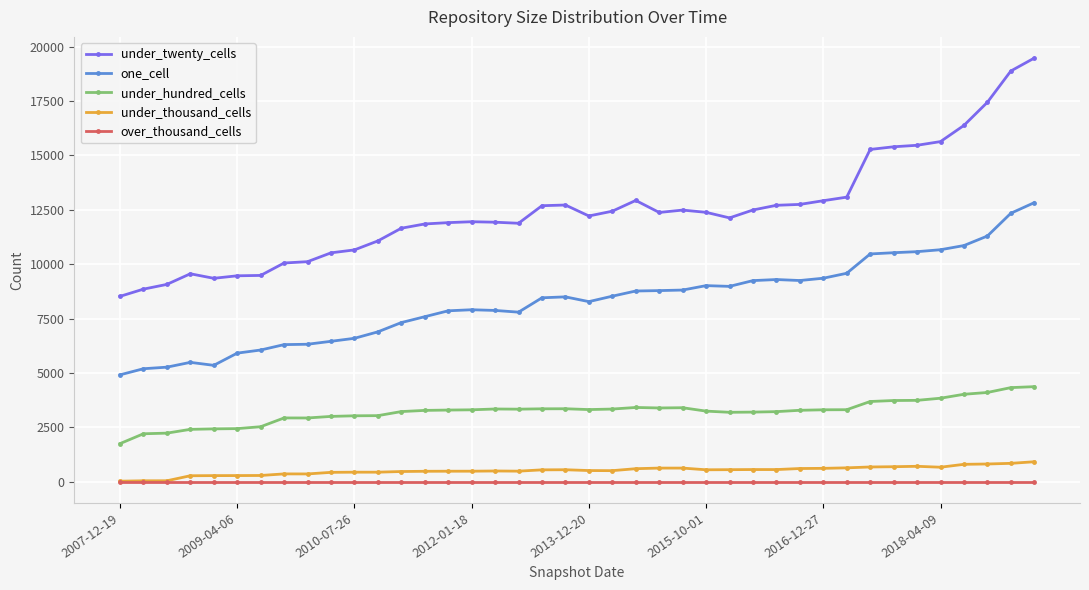

True or false: over_thousand_cells and one_cell intersect in this chart.

False